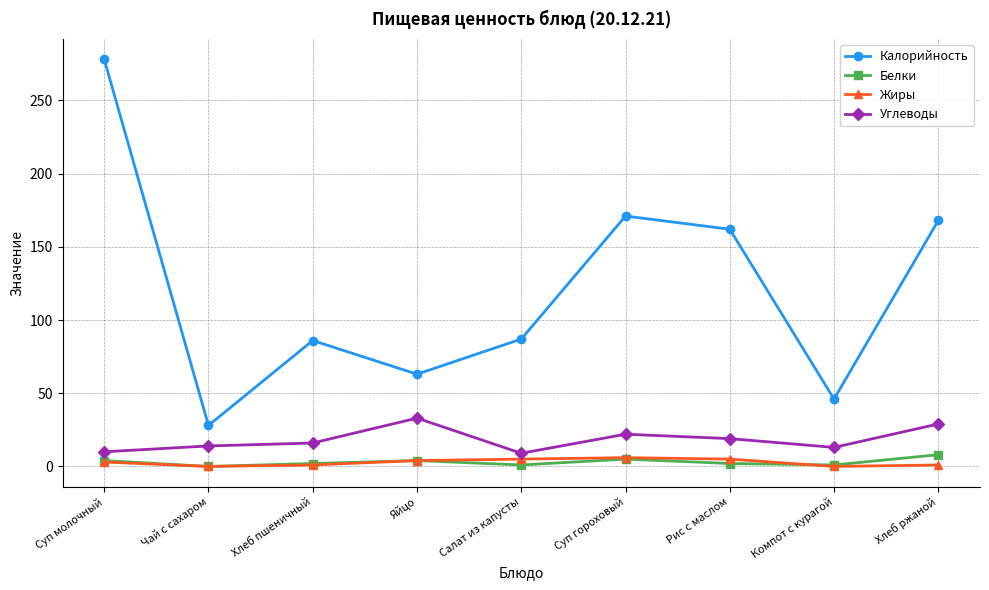

True or false: Углеводы has more than 0 points higher than both neighbors.

True